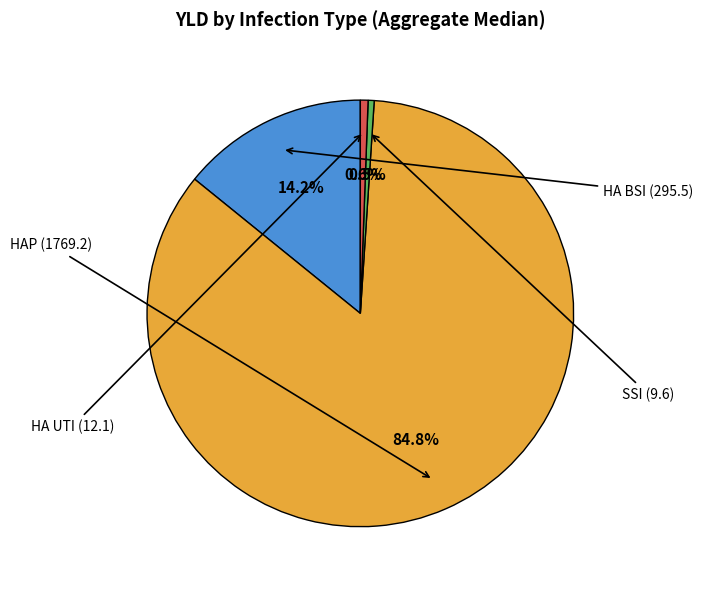

To the nearest percent, what is the average slice percentage?

25%